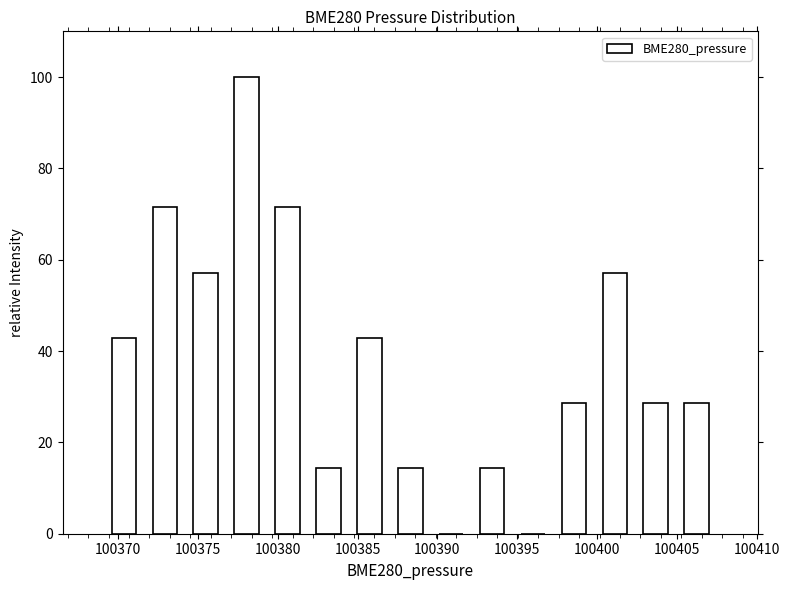

Reading left to right, transcribe this chart: for each bar, give the range it covers on the x-axis and its height. Neither the bar edges nor the heights are printed on the chart, so give them approximately, as read against the axes.

100369.0 to 100371.5: 42
100371.5 to 100374.0: 72
100374.0 to 100377.0: 58
100377.0 to 100379.5: 100
100379.5 to 100382.0: 72
100382.0 to 100384.5: 14
100384.5 to 100387.0: 42
100387.0 to 100389.5: 14
100389.5 to 100392.0: 0
100392.0 to 100394.5: 14
100394.5 to 100397.5: 0
100397.5 to 100400.0: 28
100400.0 to 100402.5: 58
100402.5 to 100405.0: 28
100405.0 to 100407.5: 28